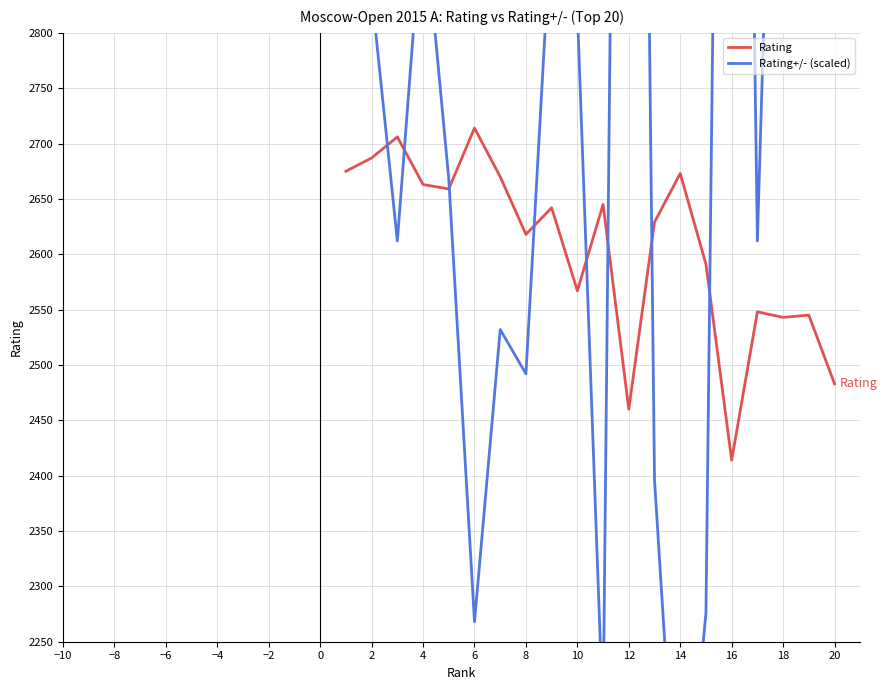

Which series ends up on top after the final intersection of Rating and Rating+/- (scaled)?

Rating+/- (scaled)